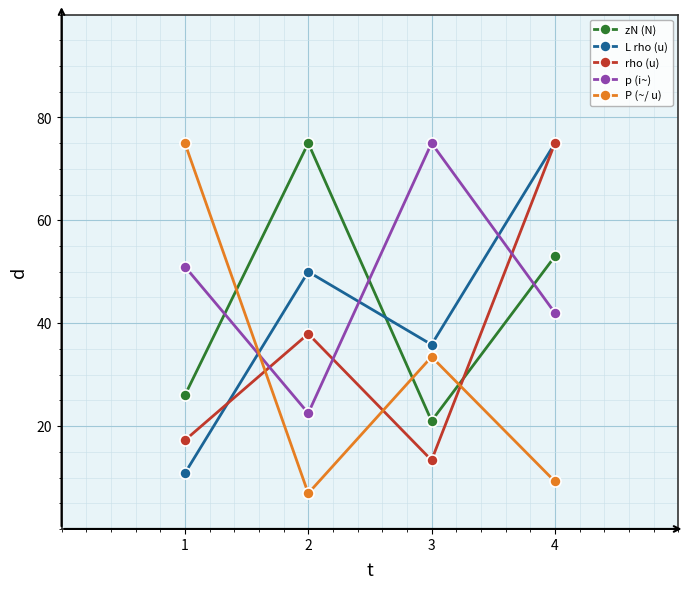

How many lines are shown in the chart?

5